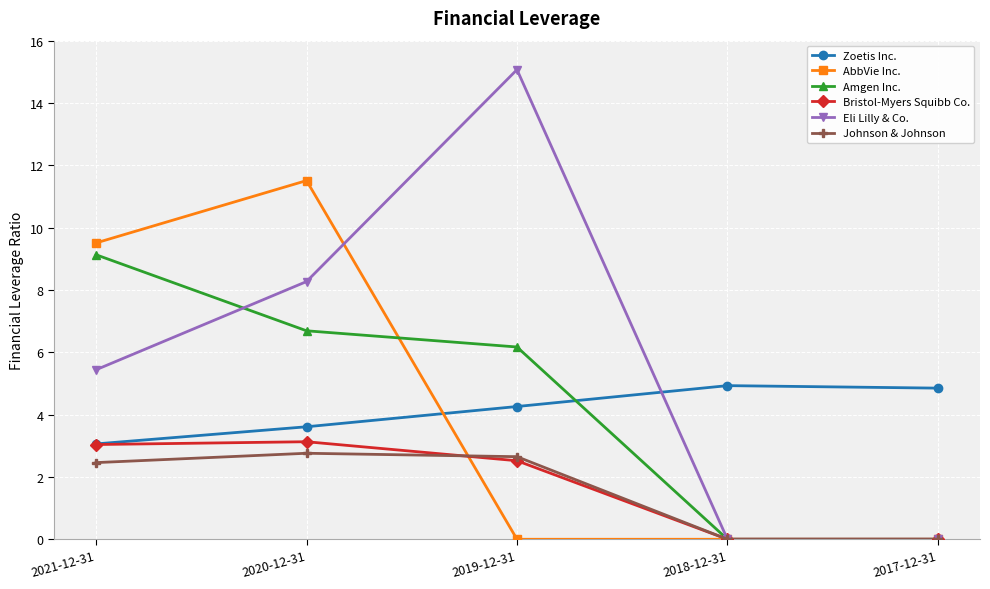

What is the difference between the maximum and minimum values in the Eli Lilly & Co. series?

15.1